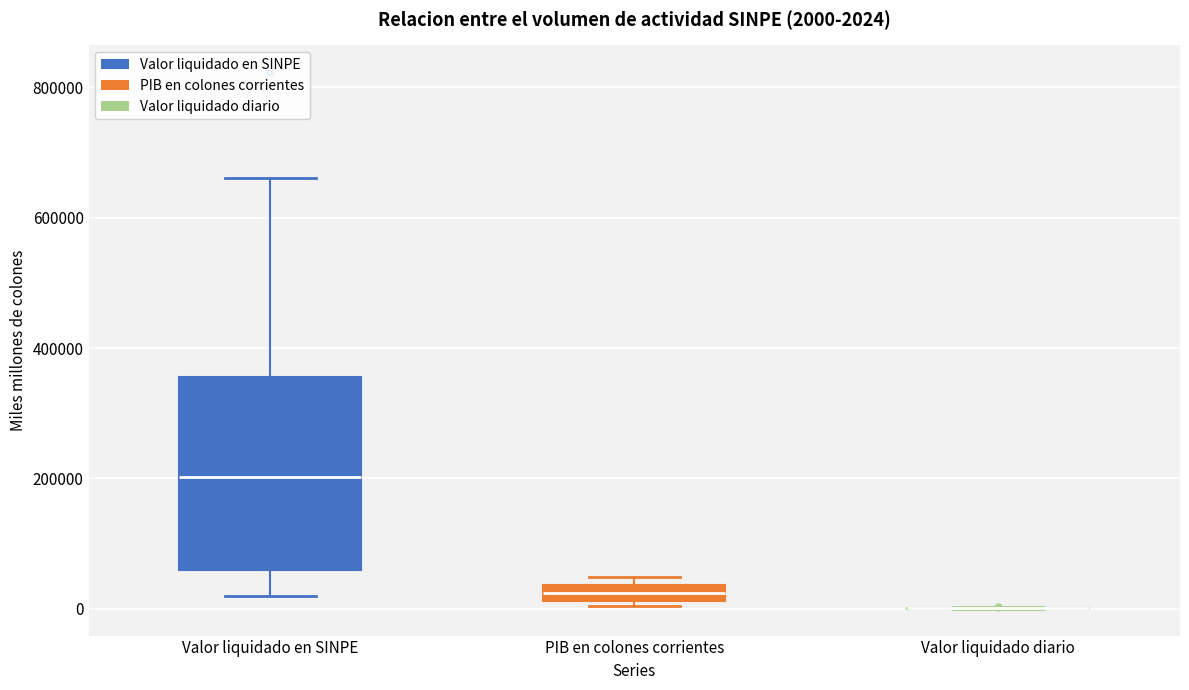

Which box is the tallest, from its lower edge to its upper edge?

Valor liquidado en SINPE